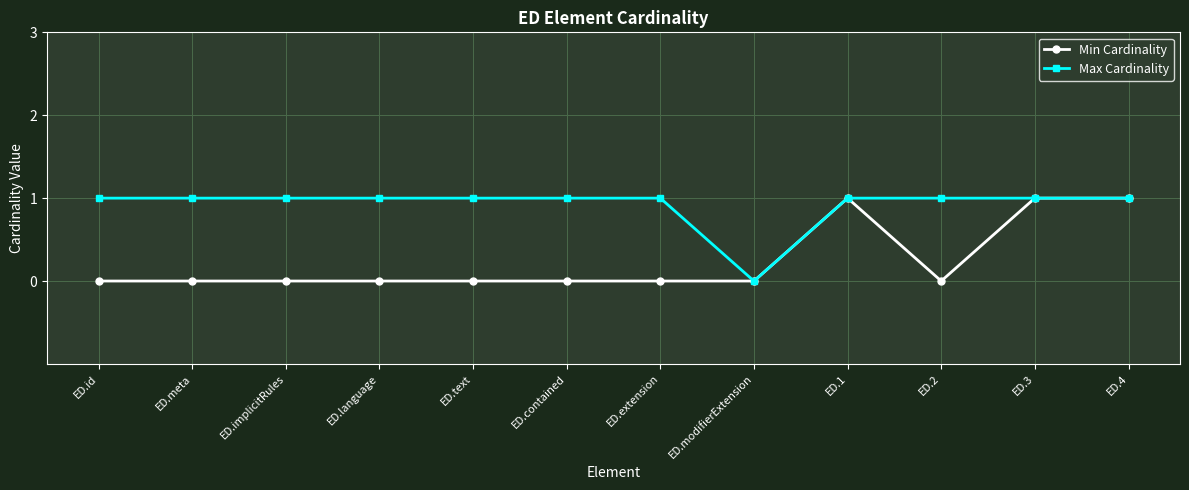

What is the value of the Min Cardinality point at the 11th from the left?

1